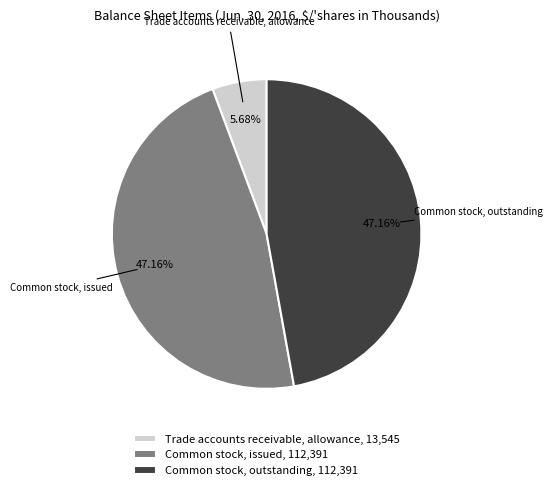

What percentage is the Common stock, outstanding slice, to the nearest percent?

47%